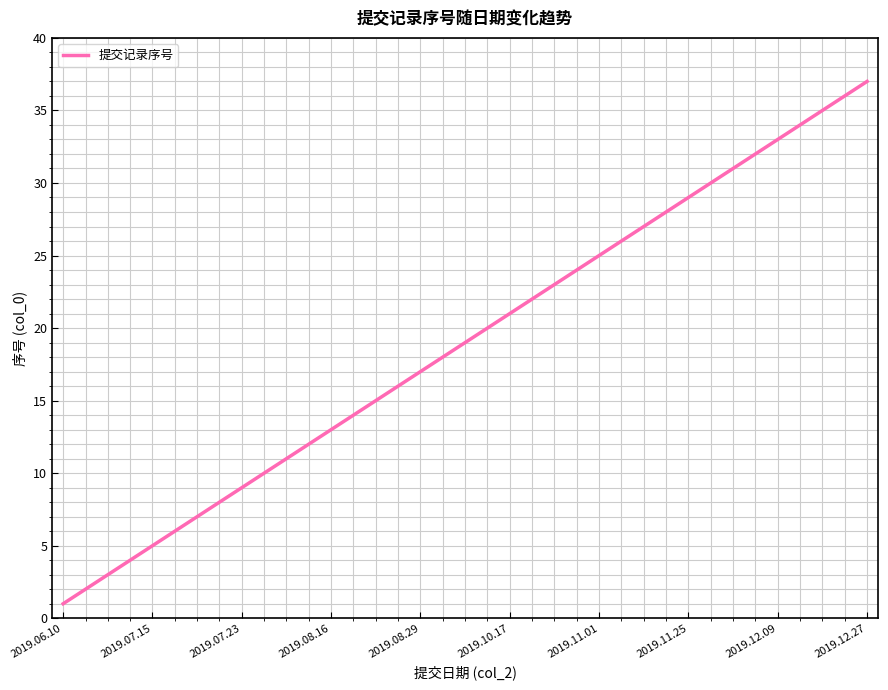

What is the greatest value displayed?

37